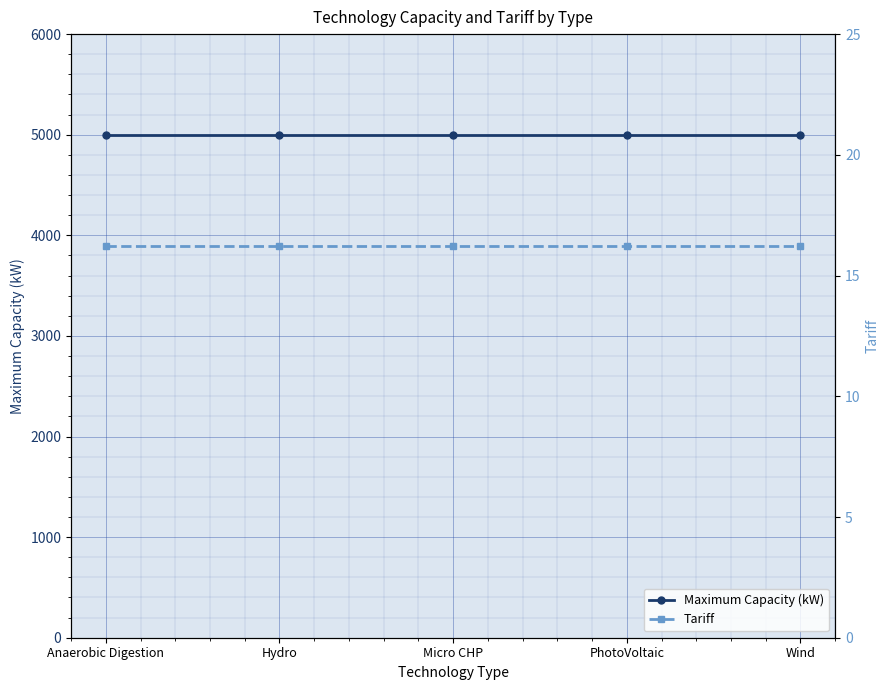

Reading right to left, what are all the values shown in this chart?

Maximum Capacity (kW): Wind=5000.0	PhotoVoltaic=5000.0	Micro CHP=5000.0	Hydro=5000.0	Anaerobic Digestion=5000.0
Tariff: Wind=16.2	PhotoVoltaic=16.2	Micro CHP=16.2	Hydro=16.2	Anaerobic Digestion=16.2